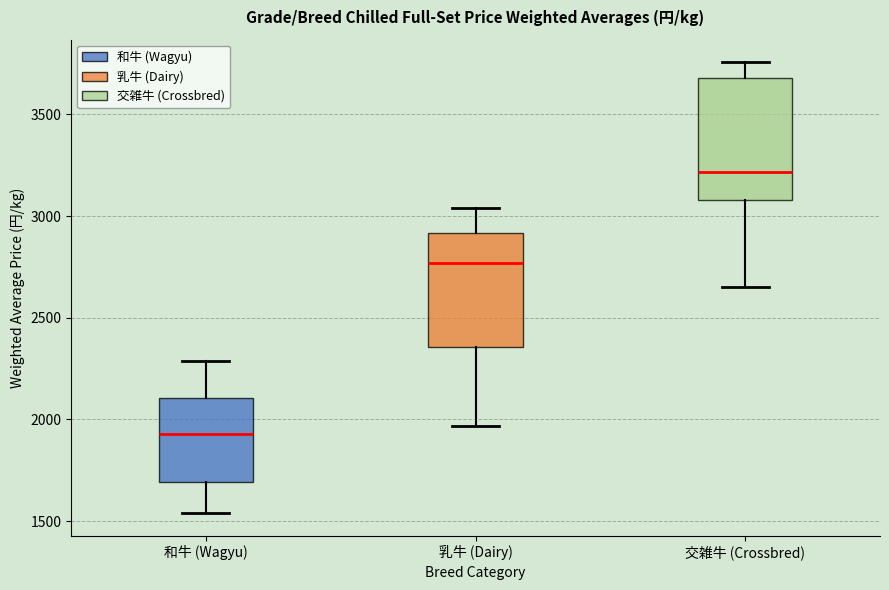

Which box has the highest median line?

交雑牛 (Crossbred)